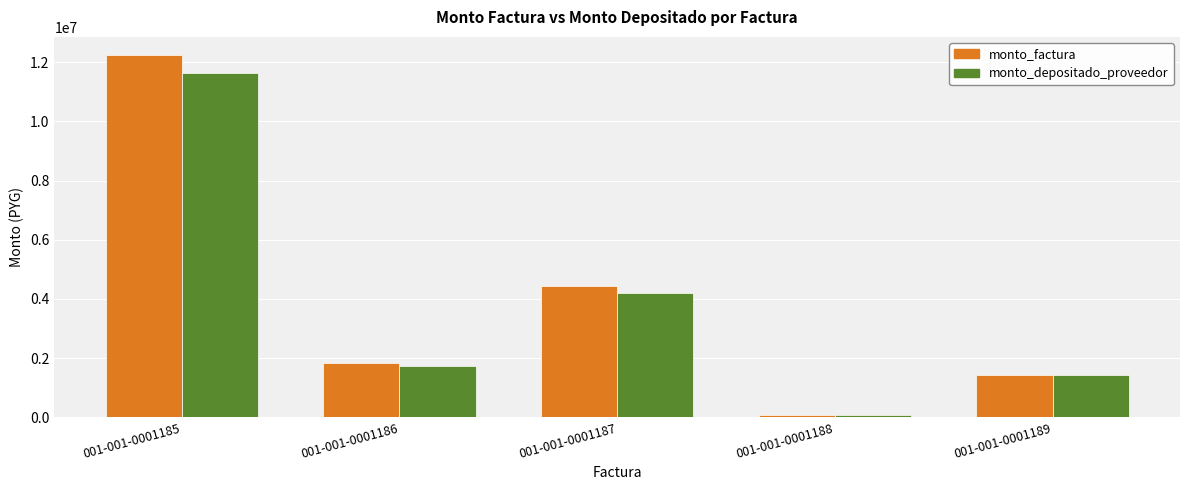

The value of monto_factura at 001-001-0001187 is 951946. True or false?

False